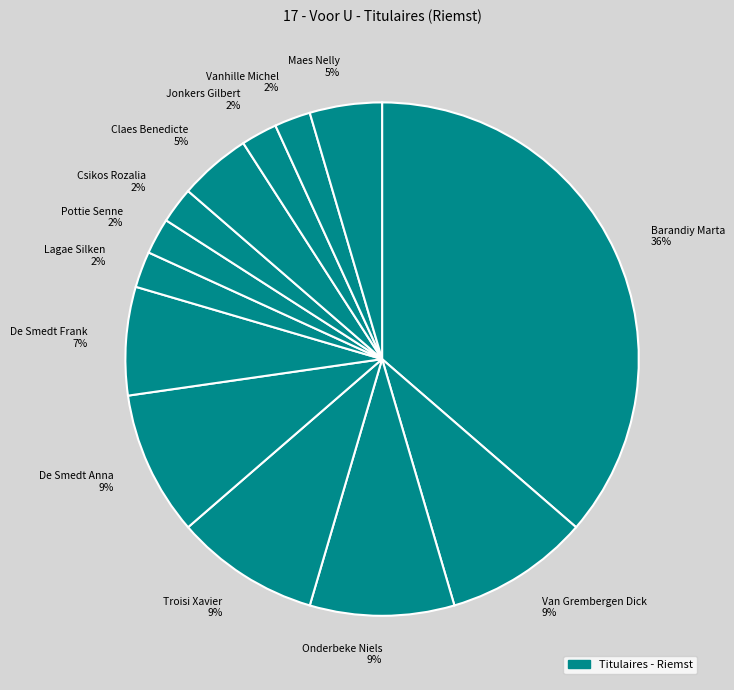

Between Vanhille Michel 2% and Barandiy Marta 36%, which is larger?

Barandiy Marta 36%